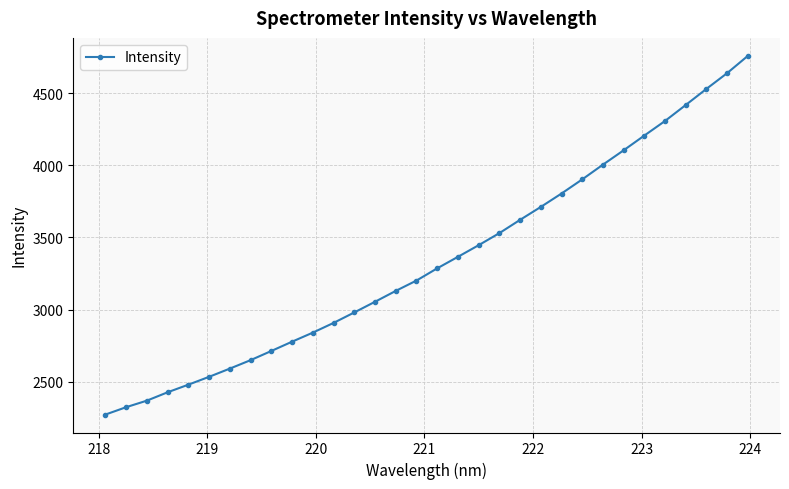

True or false: the data has more than 2 interior local peaks.

False